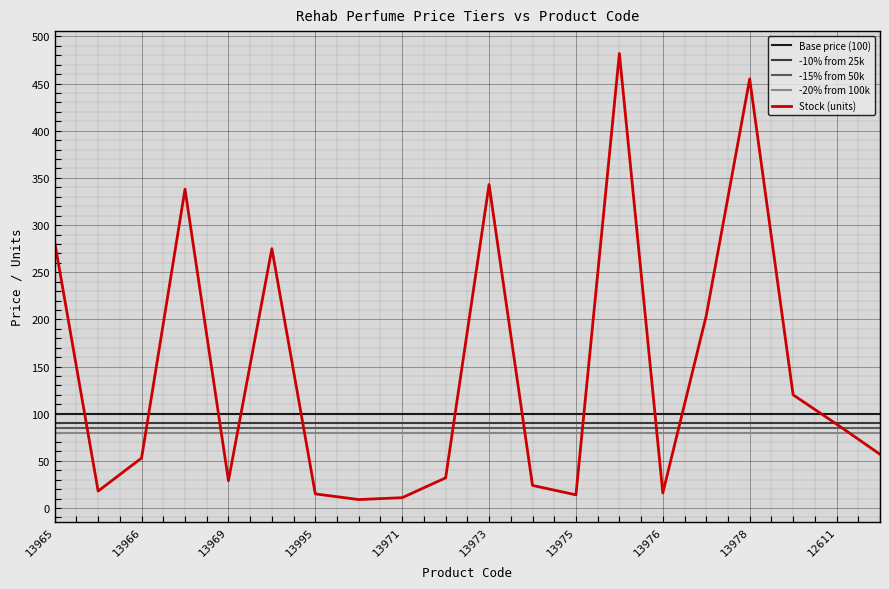

True or false: -10% from 25k and Stock (units) cross at least once.

True